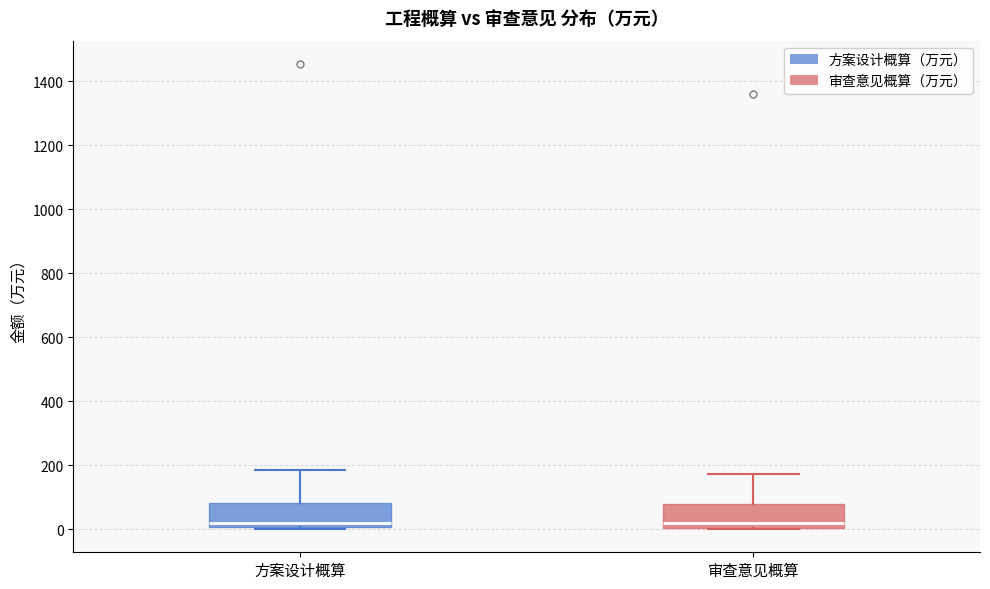

Reading left to right, read every box against the y-axis: the position of its median line, the range the box covers, and the ends of its whiskers. The values are not printed on the chart, so give them approximately, as read against the axis.

方案设计概算: median 20, box 0 to 80, whiskers 0 (just below the box's lower edge) to 180
审查意见概算: median 20, box 0 to 80, whiskers 0 to 180